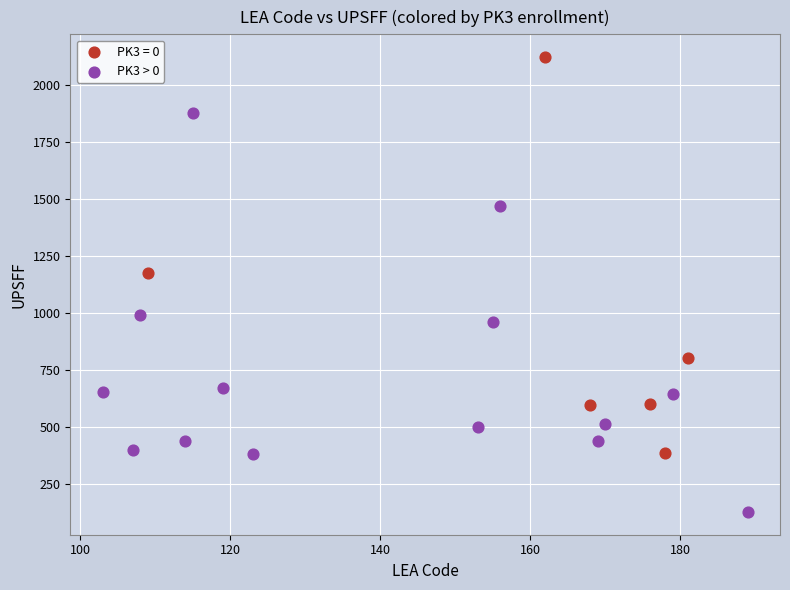

Which series contains the highest Y value?

PK3 = 0